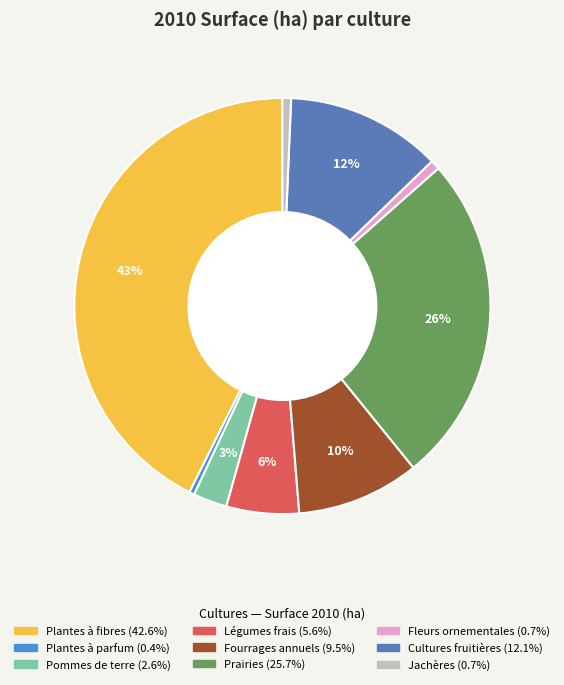

Is there a majority slice in this chart?

No